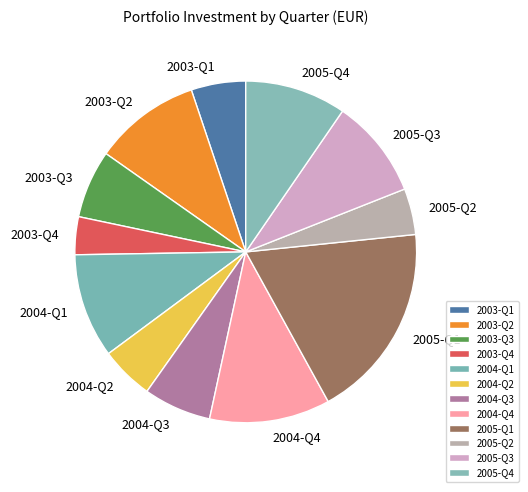

Count the number of slices in the pie.

12